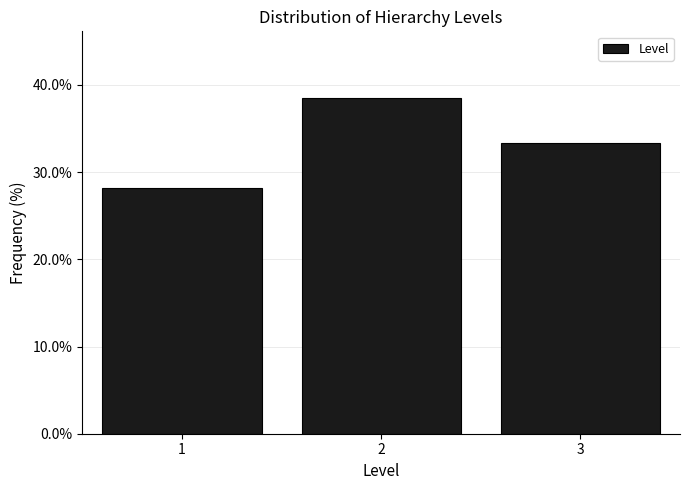

Reading left to right, transcribe all the data shown in this chart.

28.2	38.5	33.3